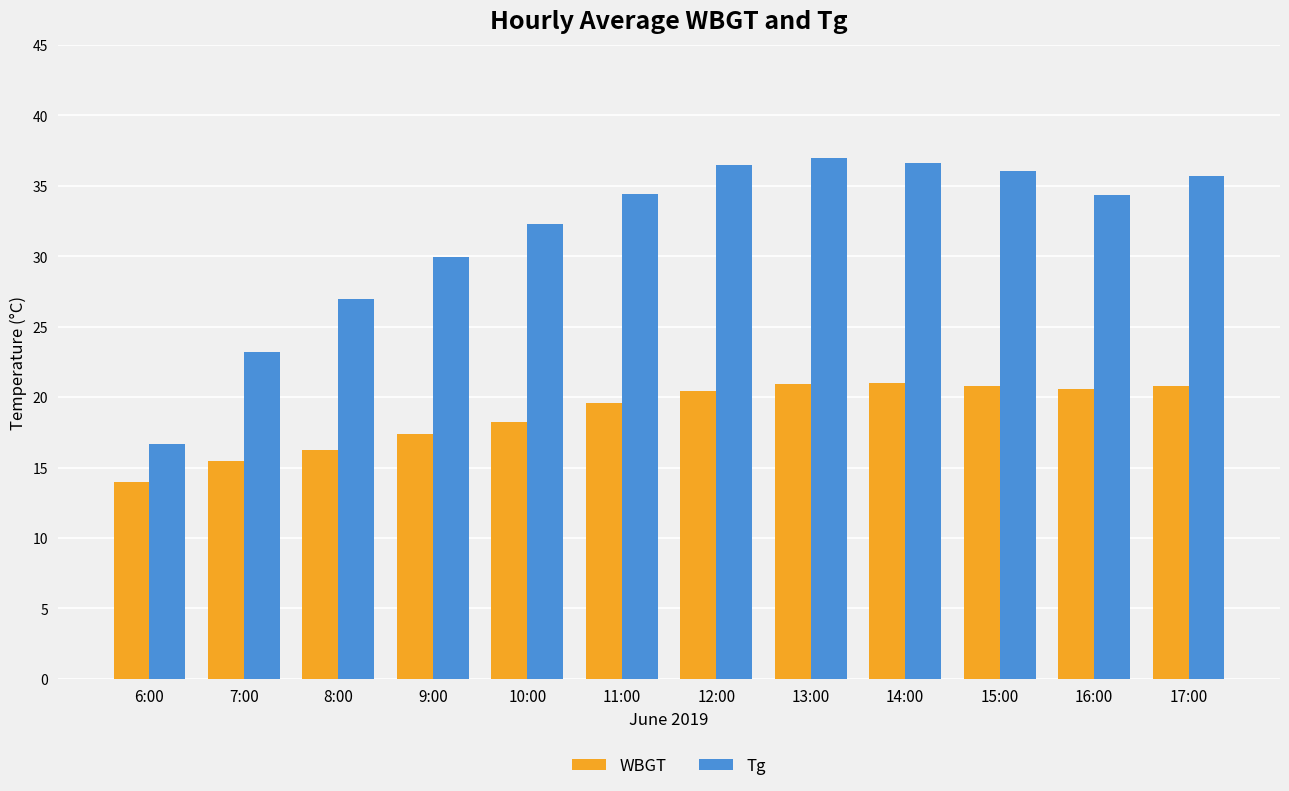

What is the spread (max minus min) of values at 11:00?

14.8